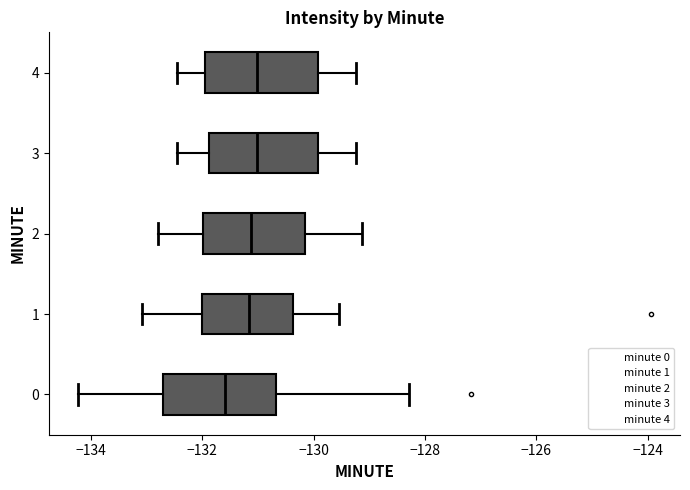

Which box's median line is the furthest to the left?

0